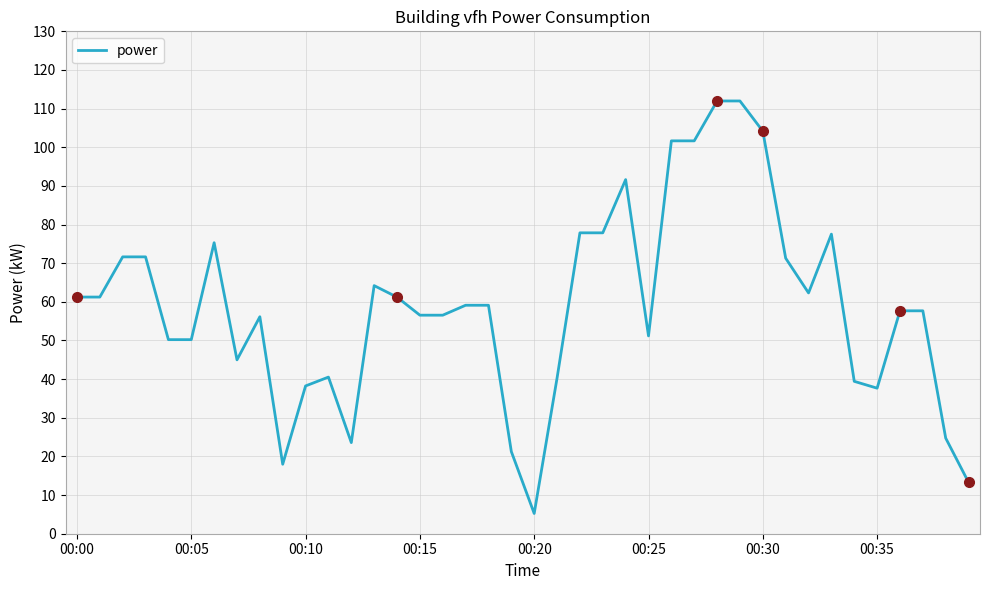

What is the smallest value displayed?

5.2